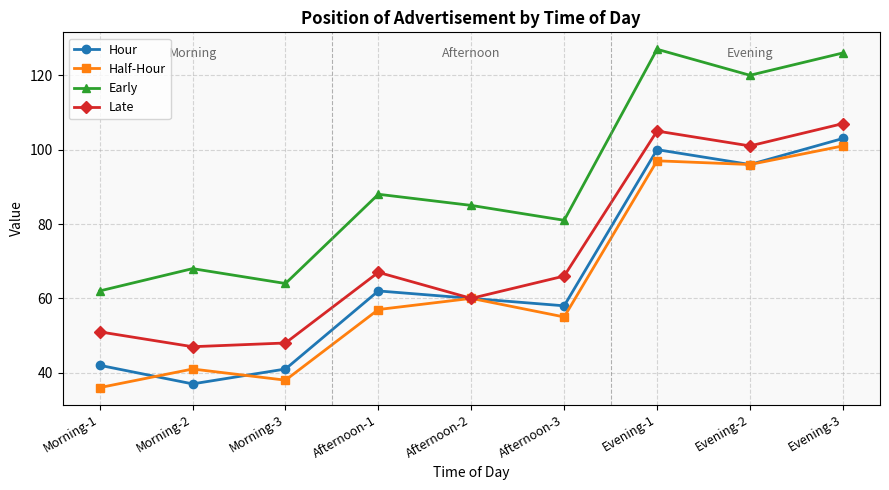

Reading left to right, what are all the values shown in this chart?

Hour: 42	37	41	62	60	58	100	96	103
Half-Hour: 36	41	38	57	60	55	97	96	101
Early: 62	68	64	88	85	81	127	120	126
Late: 51	47	48	67	60	66	105	101	107